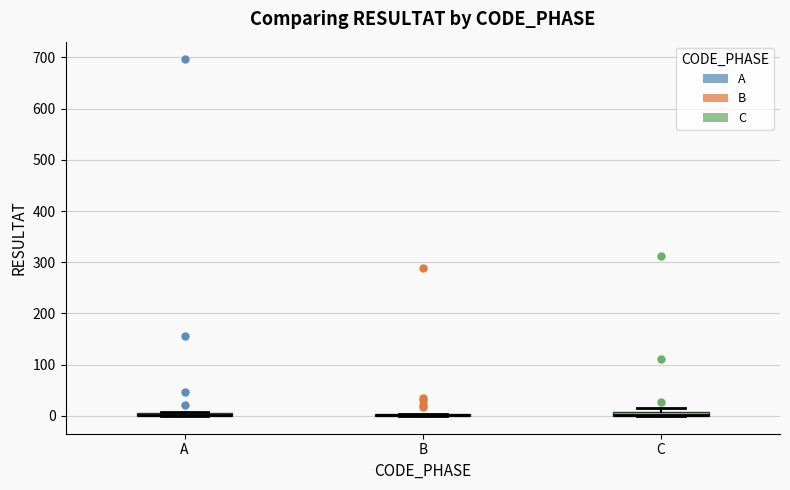

Where is the upper edge of the box for C on the y-axis? The values are not printed on the chart, so give them approximately, as read against the axis.

10